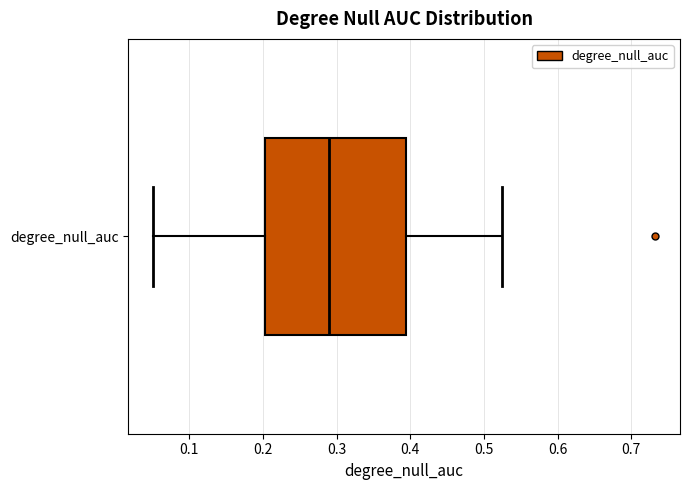

Transcribe this box plot: give where the median line is, the range the box spans, and where the two whiskers end, as read against the x-axis. The values are not printed on the chart, so give them approximately, as read against the axis.

median 0.29, box 0.20 to 0.39, whiskers 0.05 to 0.53